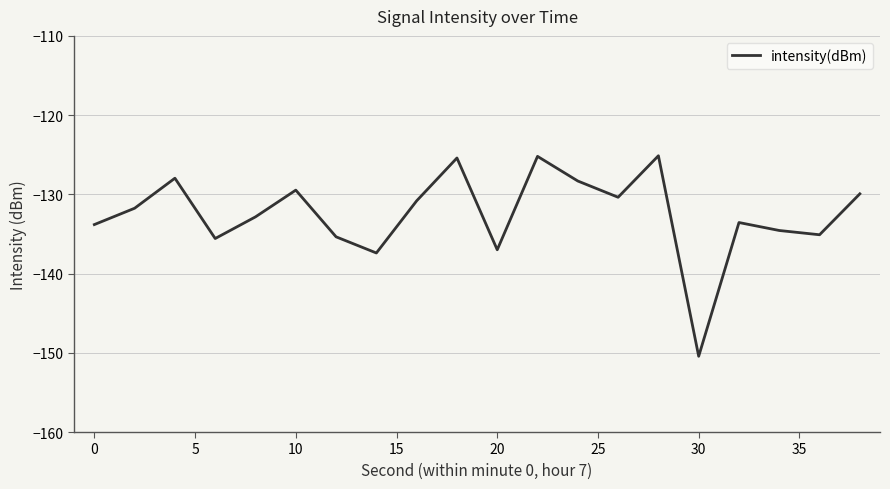

What is the difference between the maximum and minimum values?

25.3